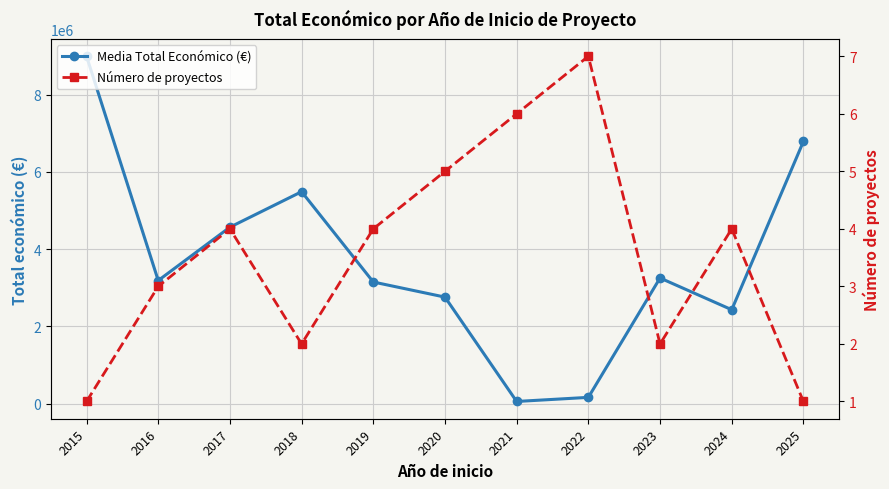

True or false: Número de proyectos and Media Total Económico (€) intersect in this chart.

False